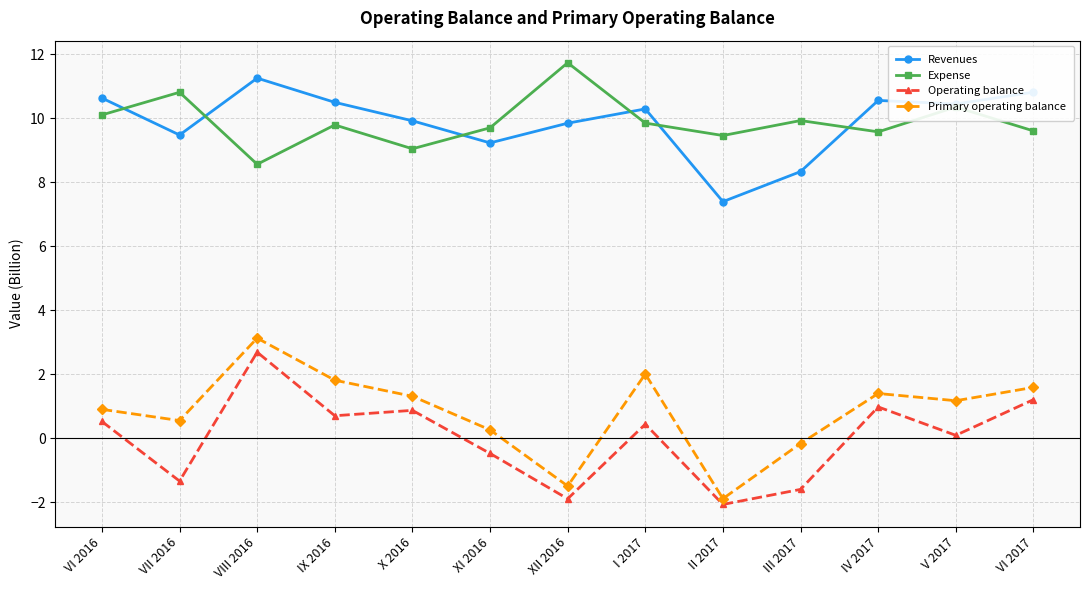

At which category does Operating balance reach its first local peak?

VIII 2016